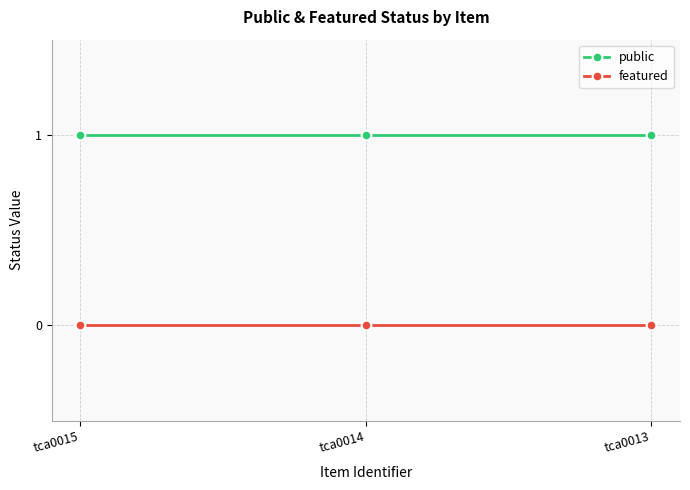

Reading right to left, extract all data points from this chart.

public: 1	1	1
featured: 0	0	0